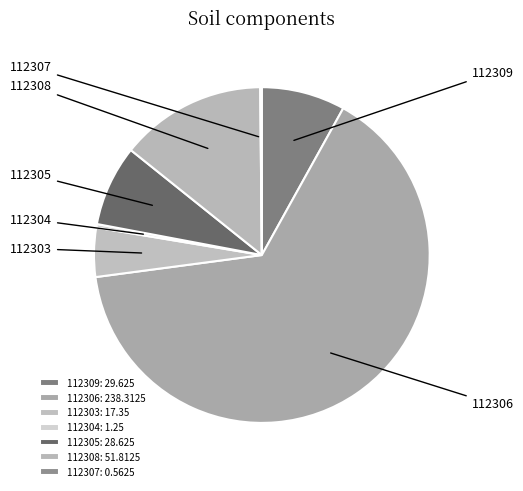

What percentage do 112305 and 112304 together represent?

8.1%